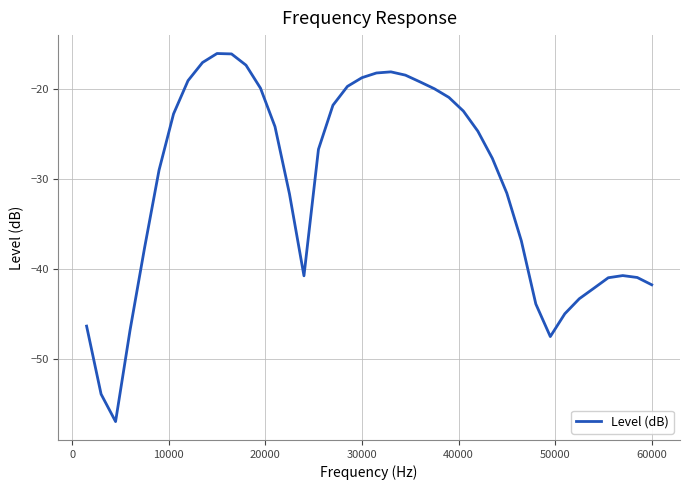

What is the smallest value displayed?

-57.0